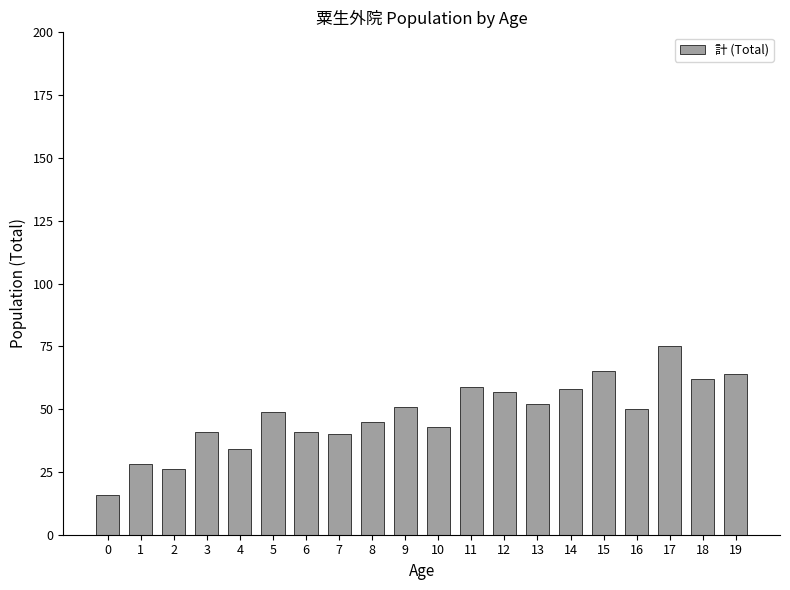

What is the sum of the values at 2 and 8?

71